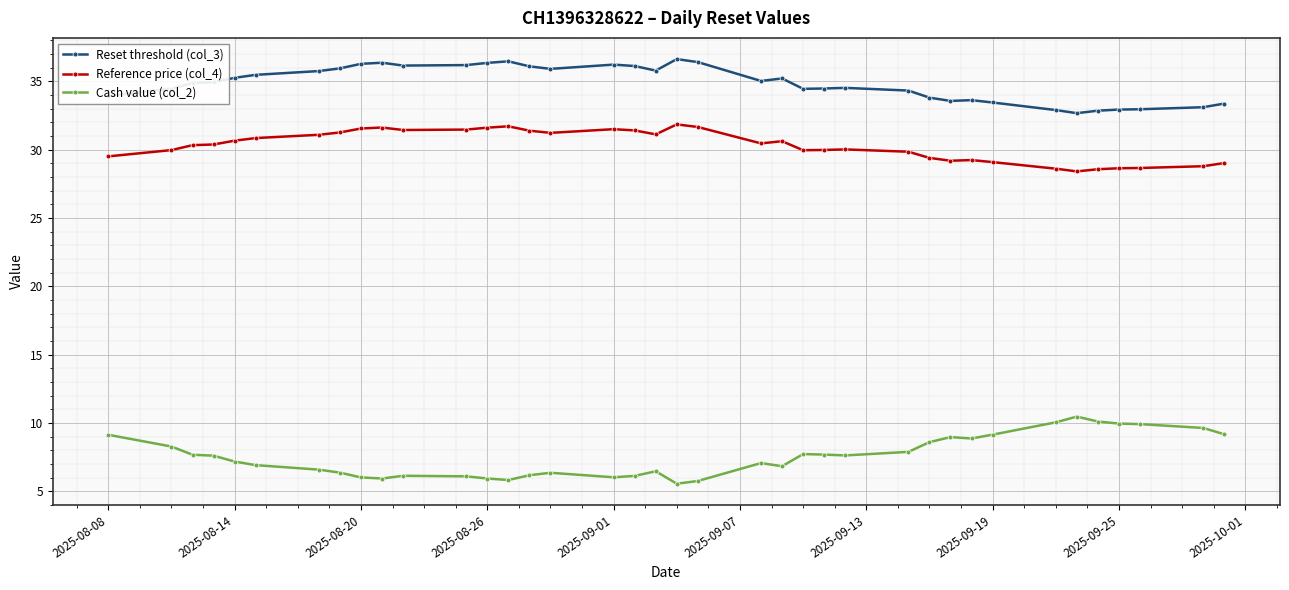

Which series has the widest spread of values?

Cash value (col_2)